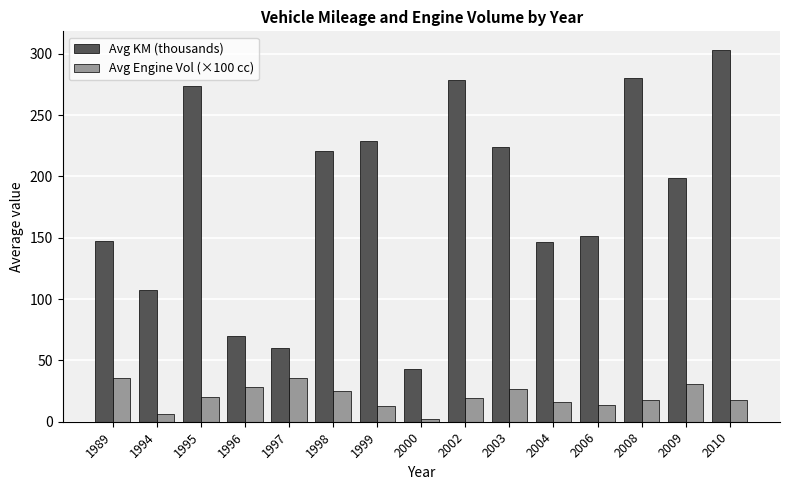

What is the total value across all series at 2010?

321.0